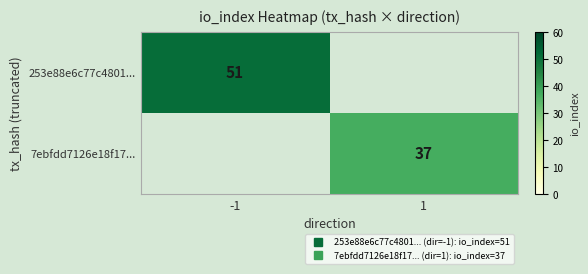

Is the value of 253e88e6c77c4801... at -1 greater than the value of 7ebfdd7126e18f17... at -1?

No